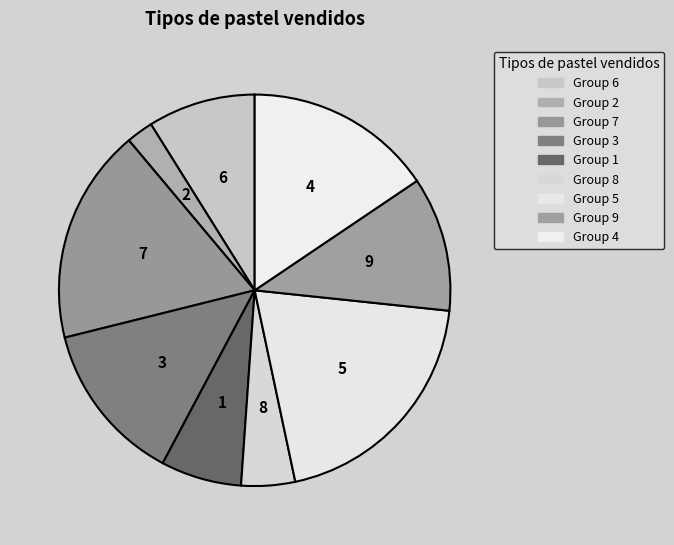

How many slices are in this pie chart?

9